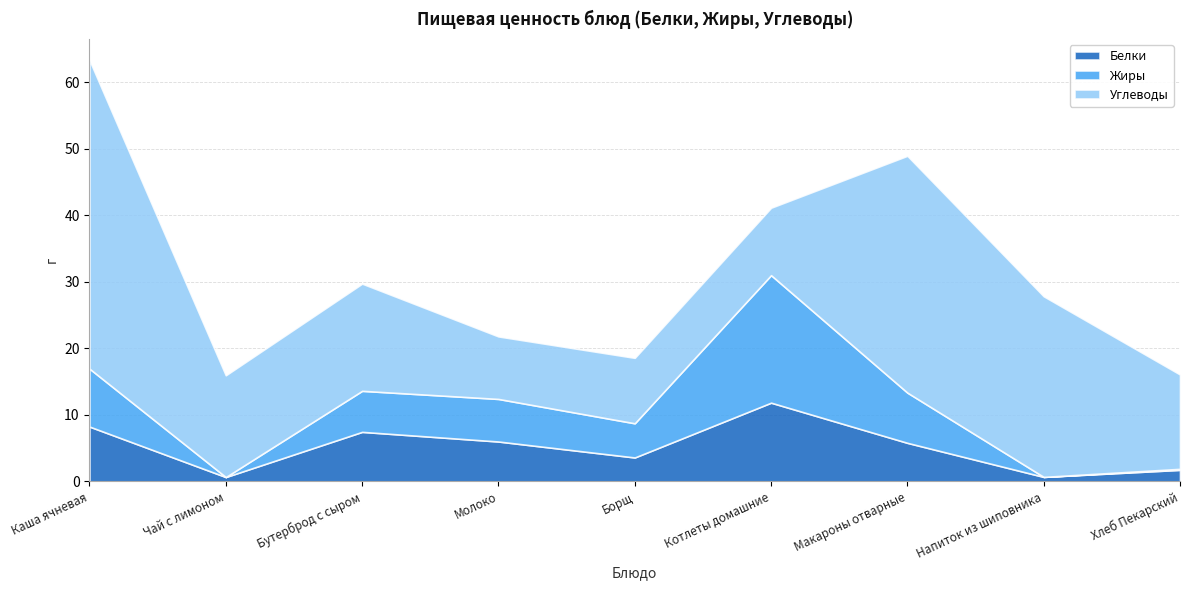

What is the spread (max minus min) of values at Каша ячневая?

38.1